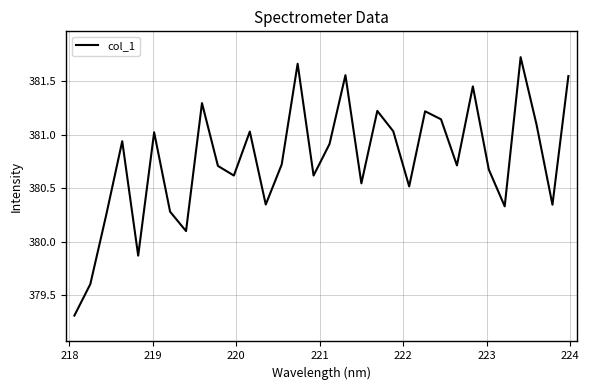

What is the difference between the maximum and minimum values?

2.4